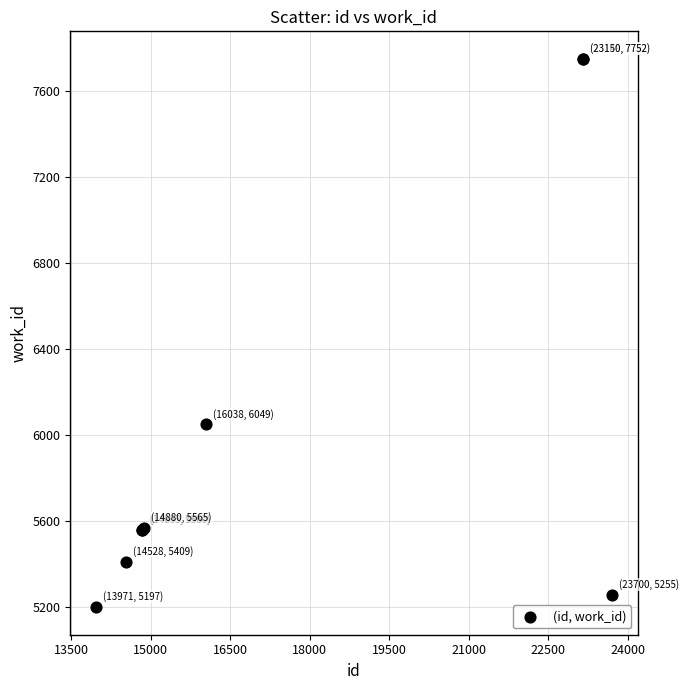

What Y value in the scatter plot is closest to 6474?

6049